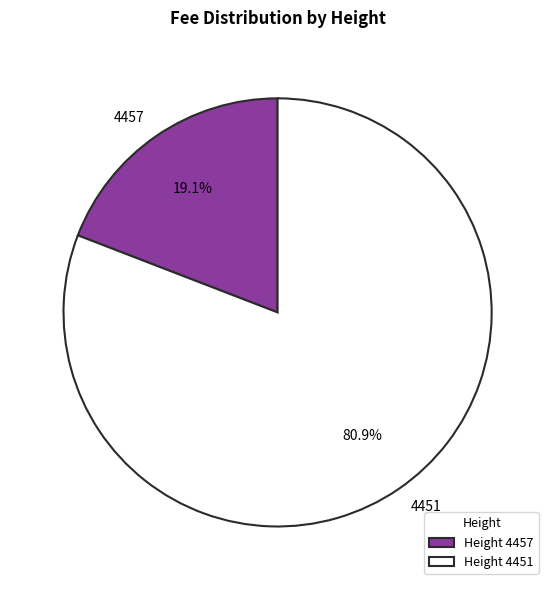

Is the sum of Height 4451 and Height 4457 greater than half?

Yes